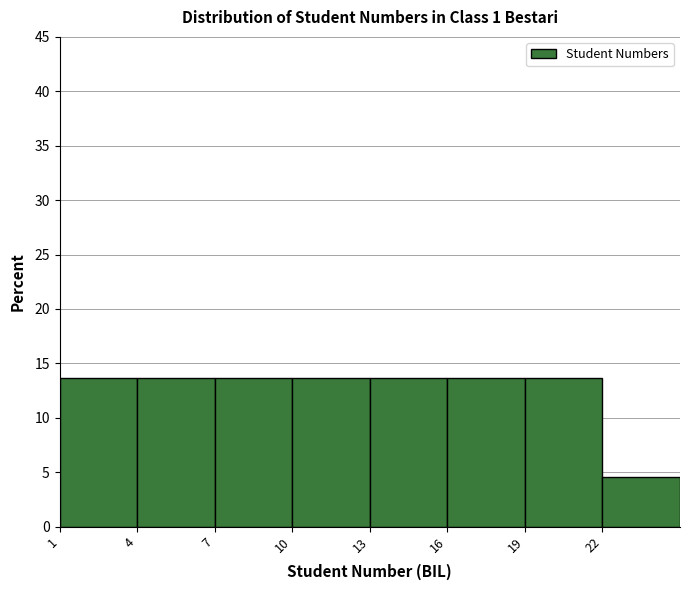

Reading left to right, list every bar in this chart as the range it spans on the x-axis followed by its height. The values are not printed on the chart, so give them approximately, as read against the axis.

1 to 4: 13.5
4 to 7: 13.5
7 to 10: 13.5
10 to 13: 13.5
13 to 16: 13.5
16 to 19: 13.5
19 to 22: 13.5
22 to 25: 4.5